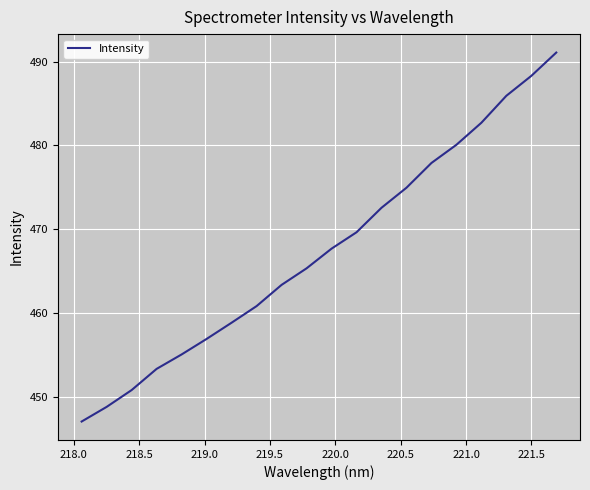

What is the smallest value displayed?

447.0